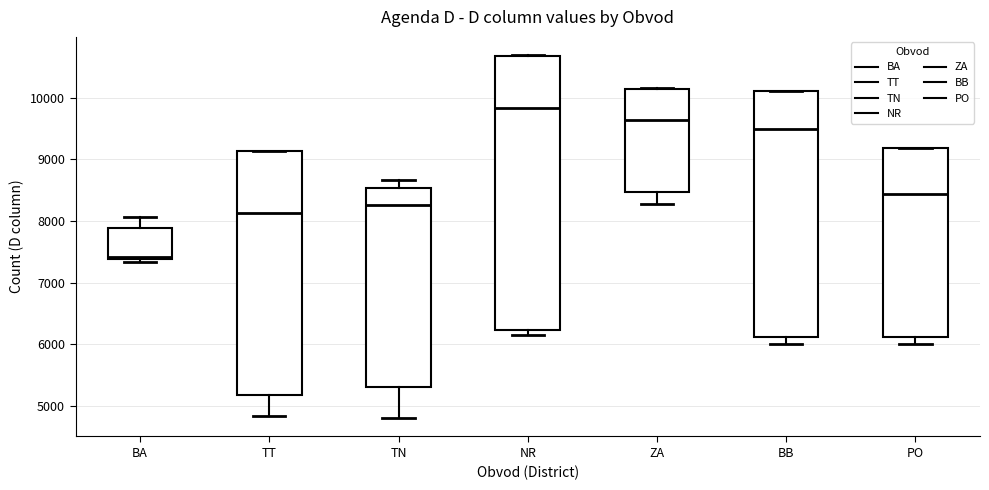

Comparing the boxes themselves (not the whiskers), which one is the tallest?

NR